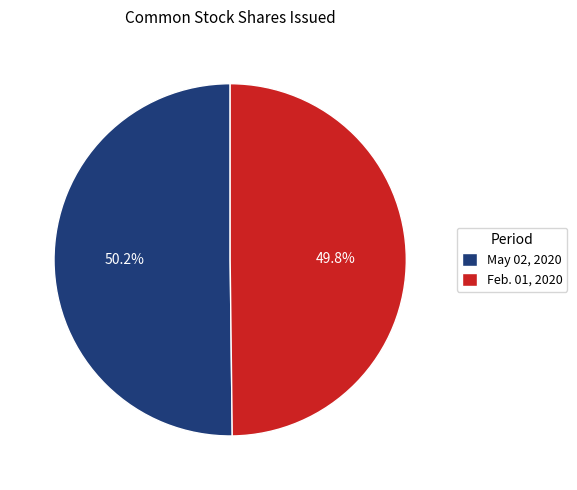

Approximately how many times larger is the value at May 02, 2020 compared to Feb. 01, 2020?

1.0